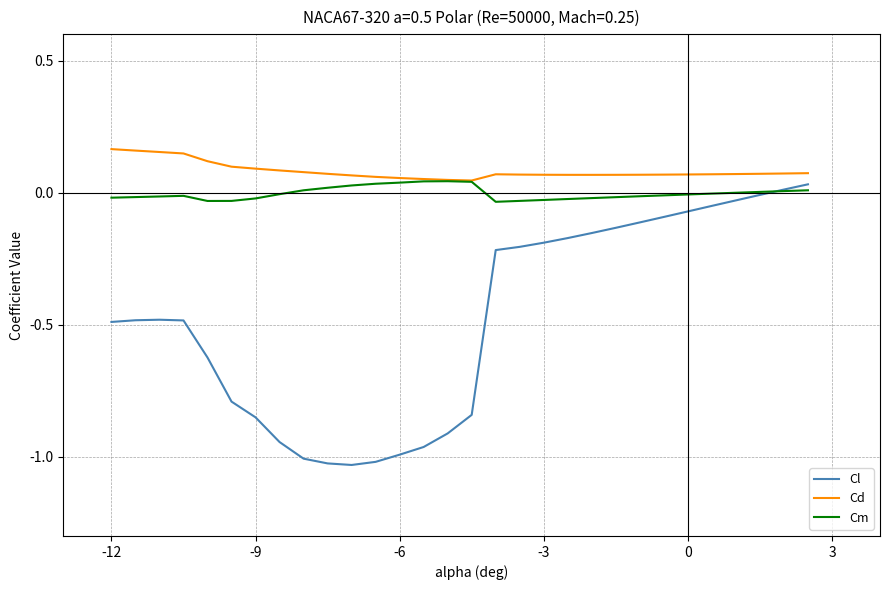

List the series in order of their overall mean, highest first.

Cd, Cm, Cl